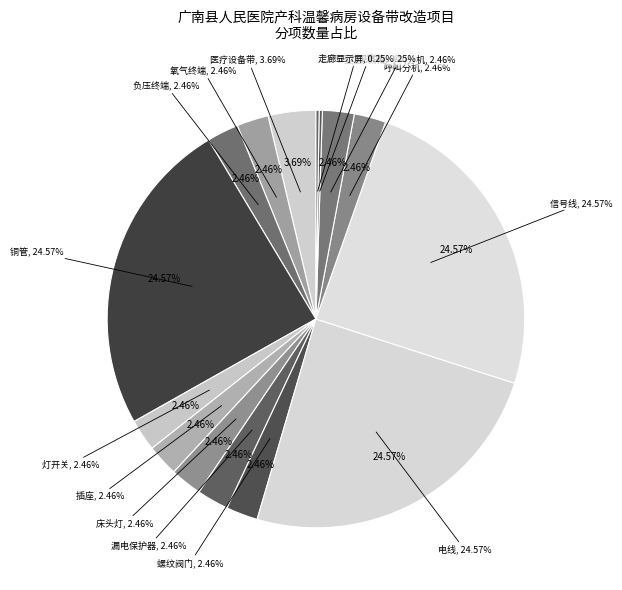

What is the ratio of the value at 医疗设备带 to the value at 漏电保护器?

1.5